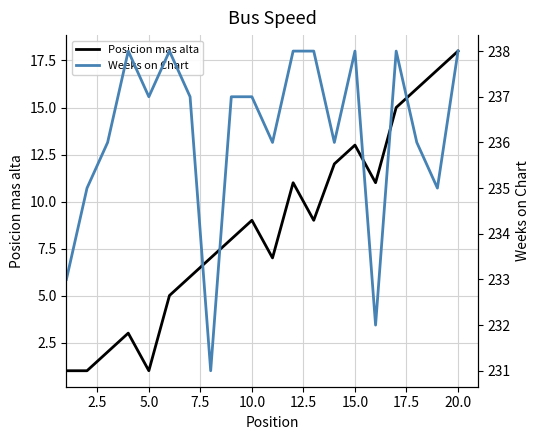

Does the chart display data point markers on the line(s)?

No